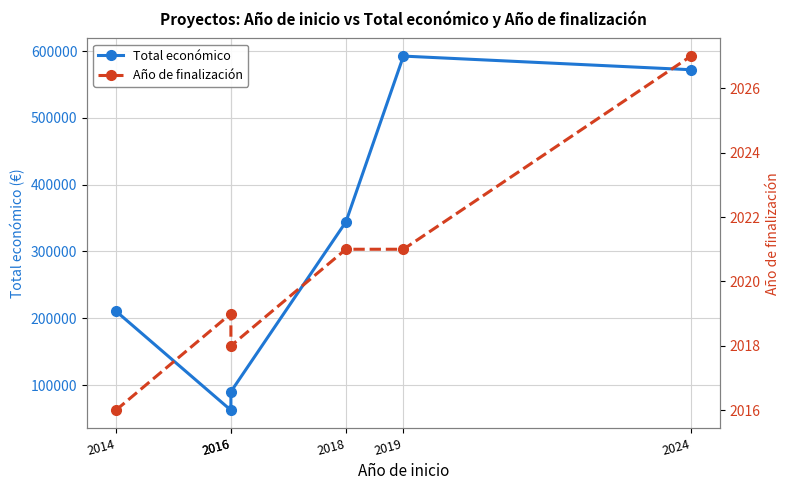

At which category does Total económico reach its first local valley?

2016